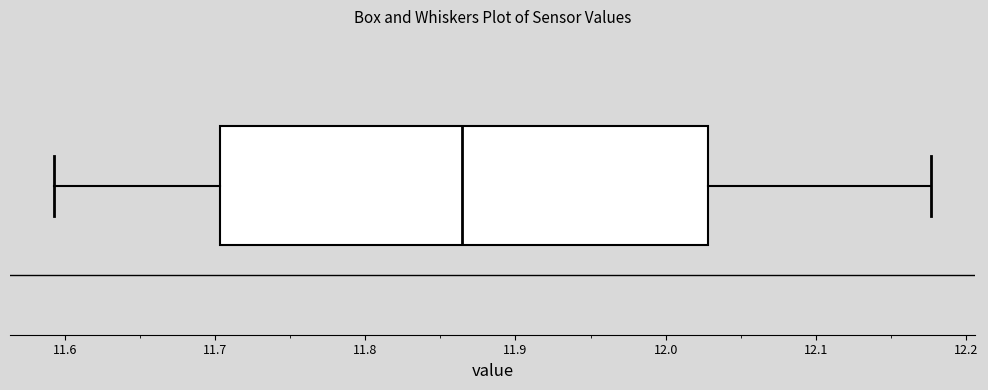

Read this box plot against the x-axis: the position of the median line, the range covered by the box, and the ends of both whiskers. The values are not printed on the chart, so give them approximately, as read against the axis.

median 11.86, box 11.70 to 12.03, whiskers 11.59 to 12.18